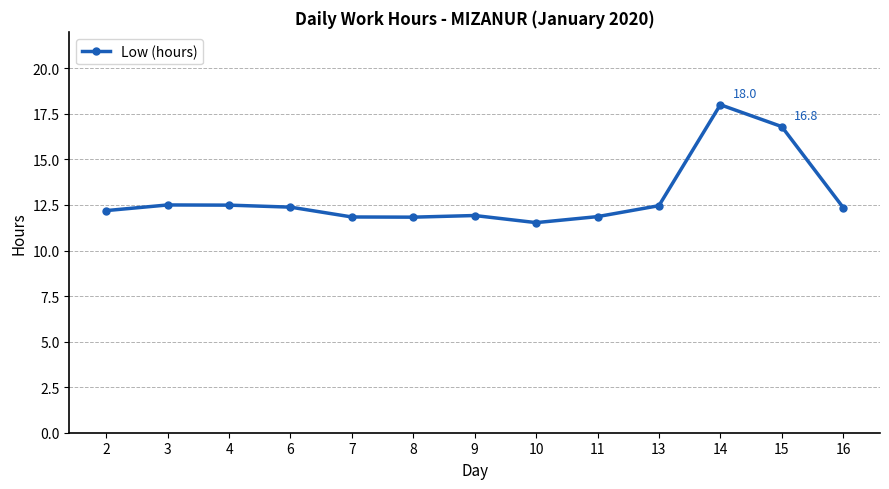

Approximately how many times larger is the value at 15 compared to 8?

1.4